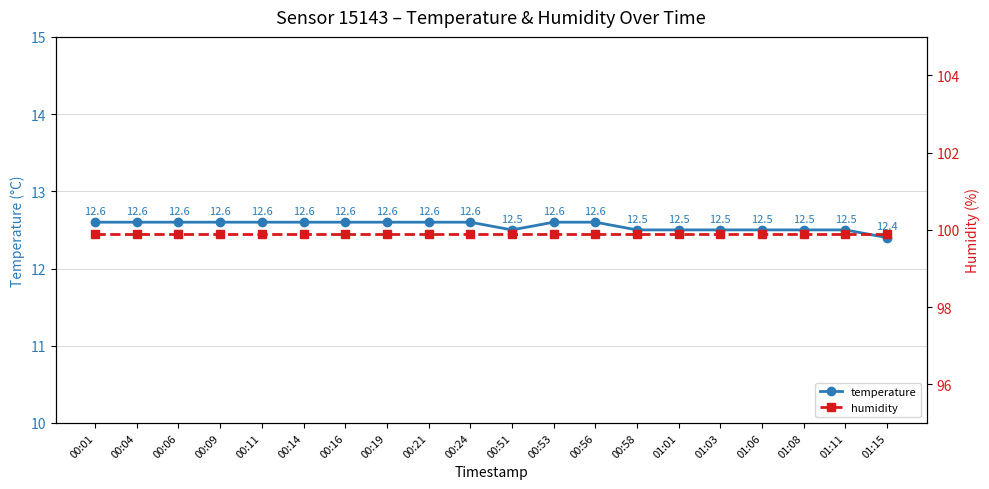

Is it true that humidity equals 99.9 at 01:03?

True